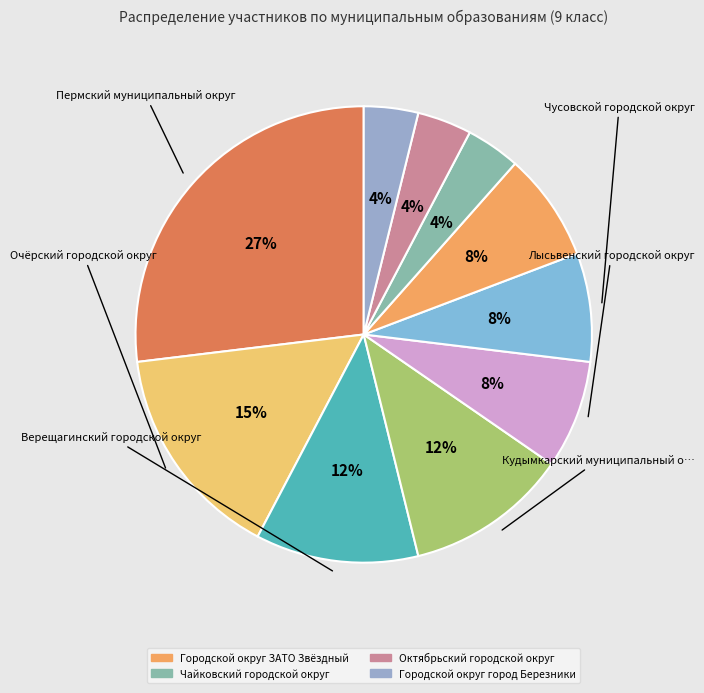

Which slice is the smallest?

Чайковский городской округ